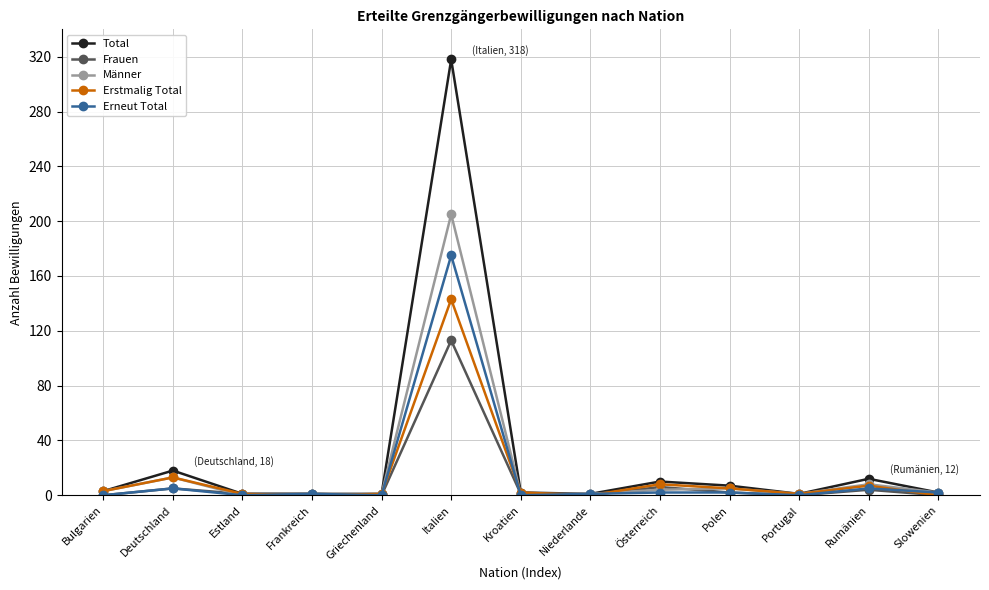

What is the total value across all series at Österreich?

30